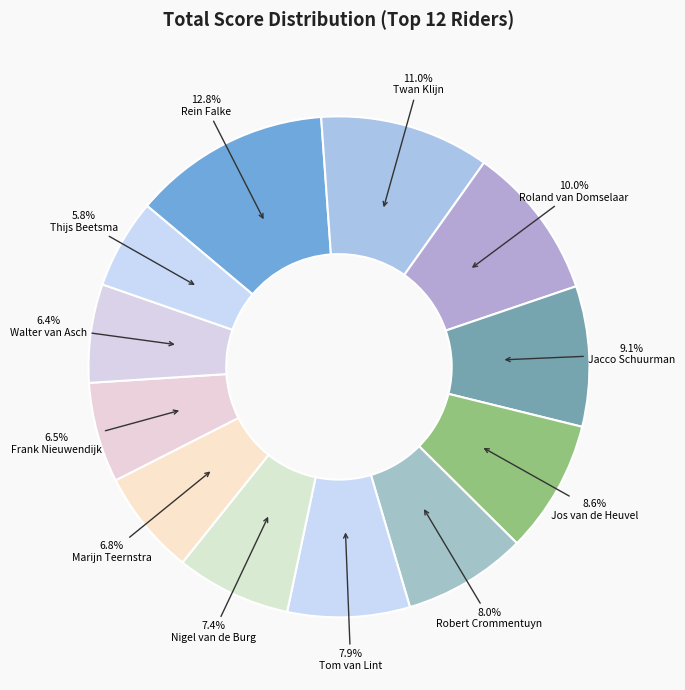

Is the sum of Rein Falke and Robert Crommentuyn greater than half?

No